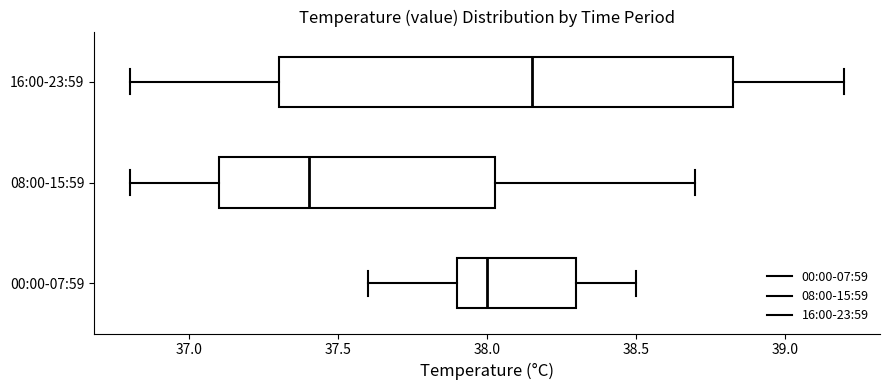

Which box's median line is the furthest to the right?

16:00-23:59